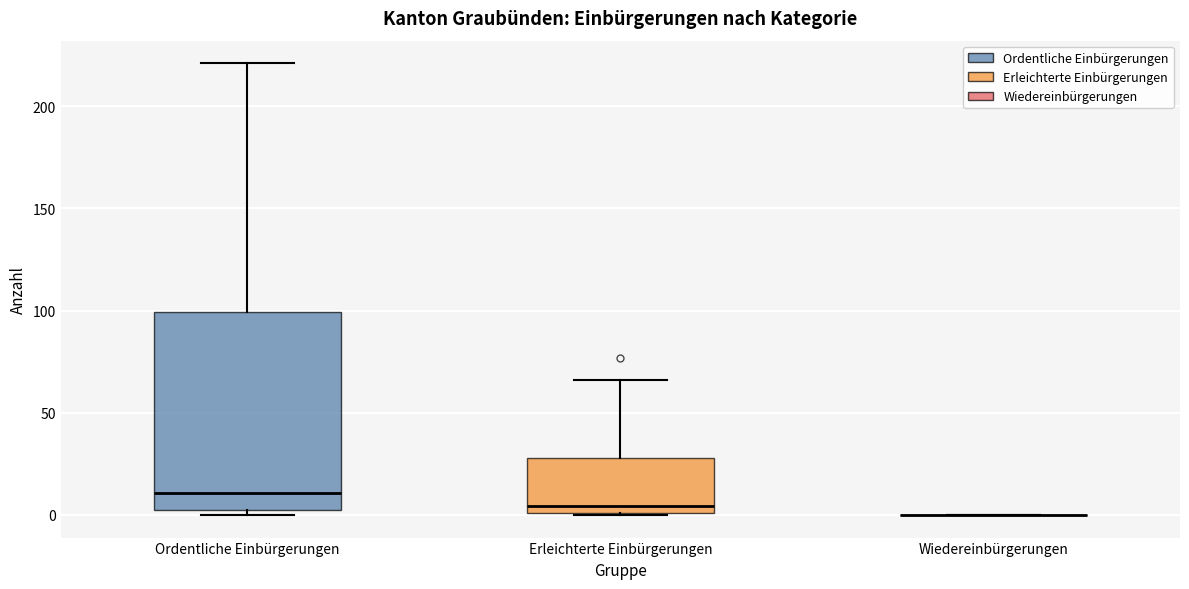

Reading left to right, read every box against the y-axis: the position of its median line, the range the box covers, and the ends of its whiskers. The values are not printed on the chart, so give them approximately, as read against the axis.

Ordentliche Einbürgerungen: median 10, box 5 to 100, whiskers 0 to 220
Erleichterte Einbürgerungen: median 5, box 0 to 30, whiskers 0 to 65
Wiedereinbürgerungen: box collapsed to a line at 0, whiskers 0 to 0